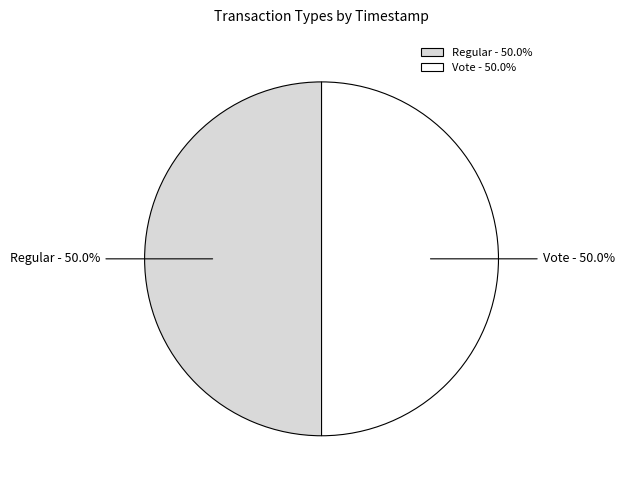

To the nearest percent, what is the average slice percentage?

50%